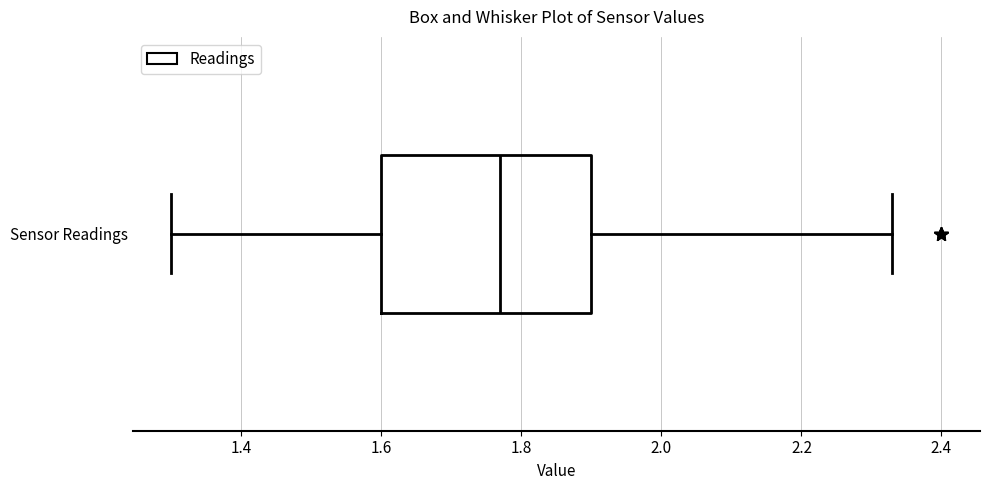

Transcribe this box plot: give where the median line is, the range the box spans, and where the two whiskers end, as read against the x-axis. The values are not printed on the chart, so give them approximately, as read against the axis.

median 1.78, box 1.60 to 1.90, whiskers 1.30 to 2.34